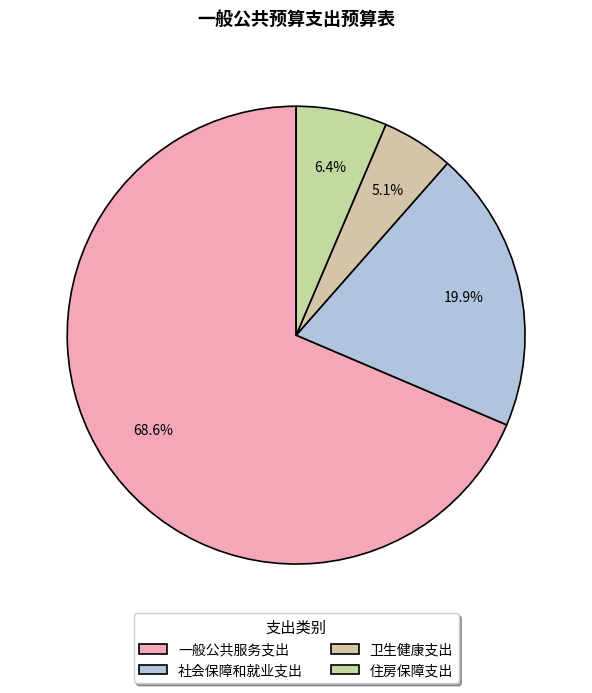

What is the change in value from 一般公共服务支出 to 社会保障和就业支出?

-11965331.0